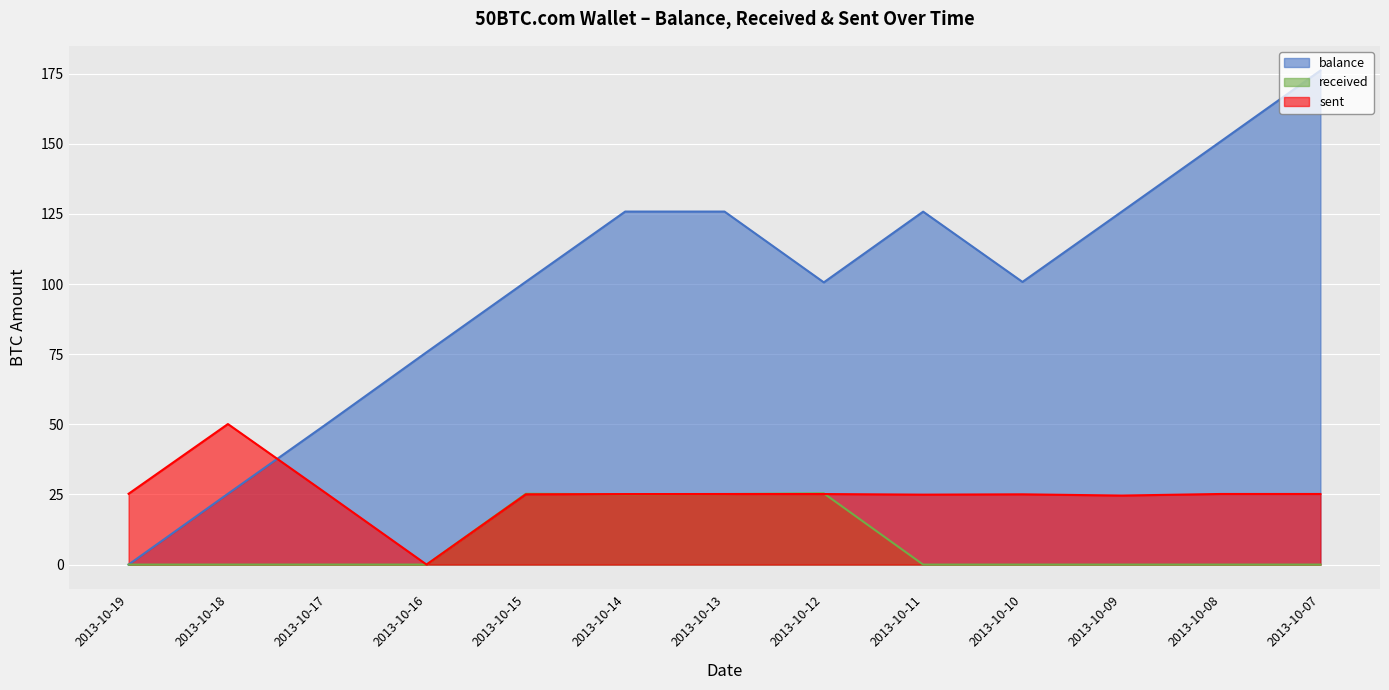

What is the difference between the balance values at 2013-10-08 and 2013-10-16?

75.3